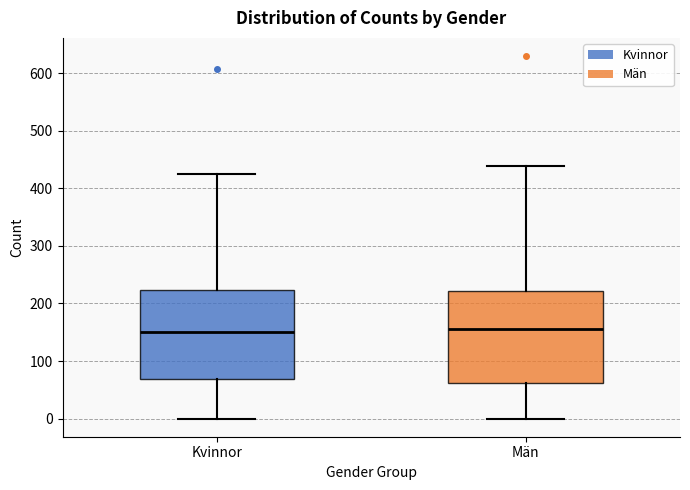

Where is the upper edge of the box for Män on the y-axis? The values are not printed on the chart, so give them approximately, as read against the axis.

220